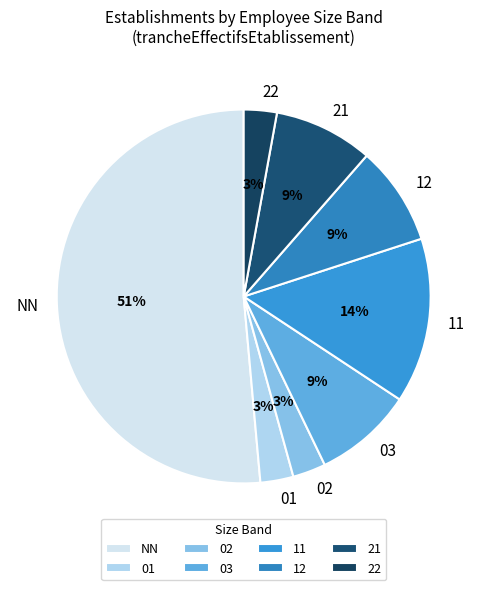

Which slice is the largest?

NN